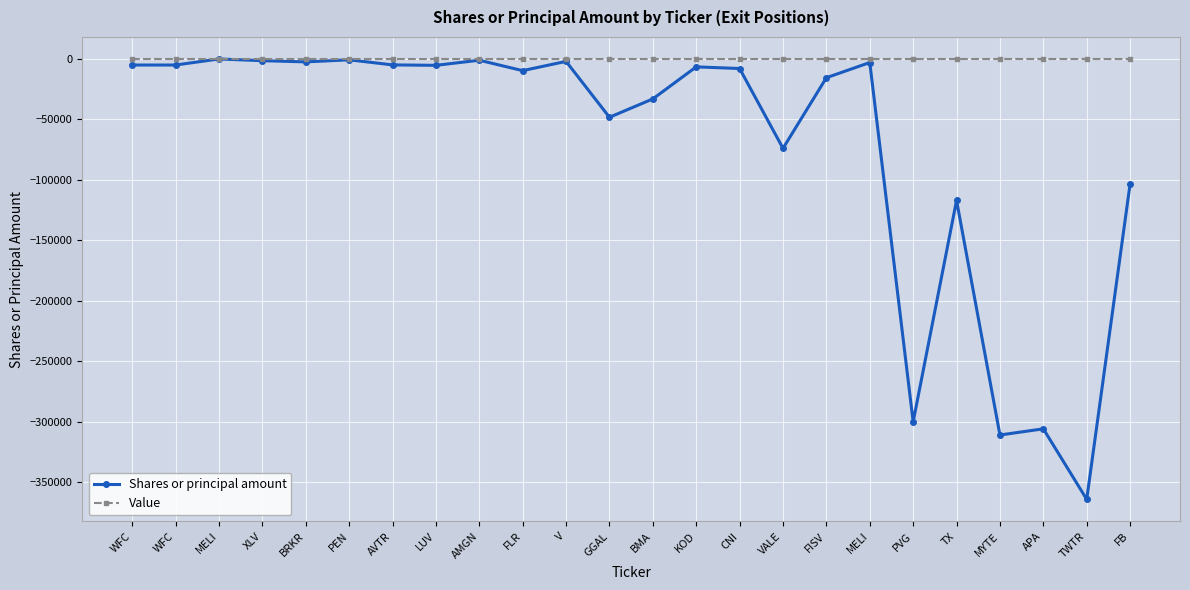

How many categories are shown in the chart?

24